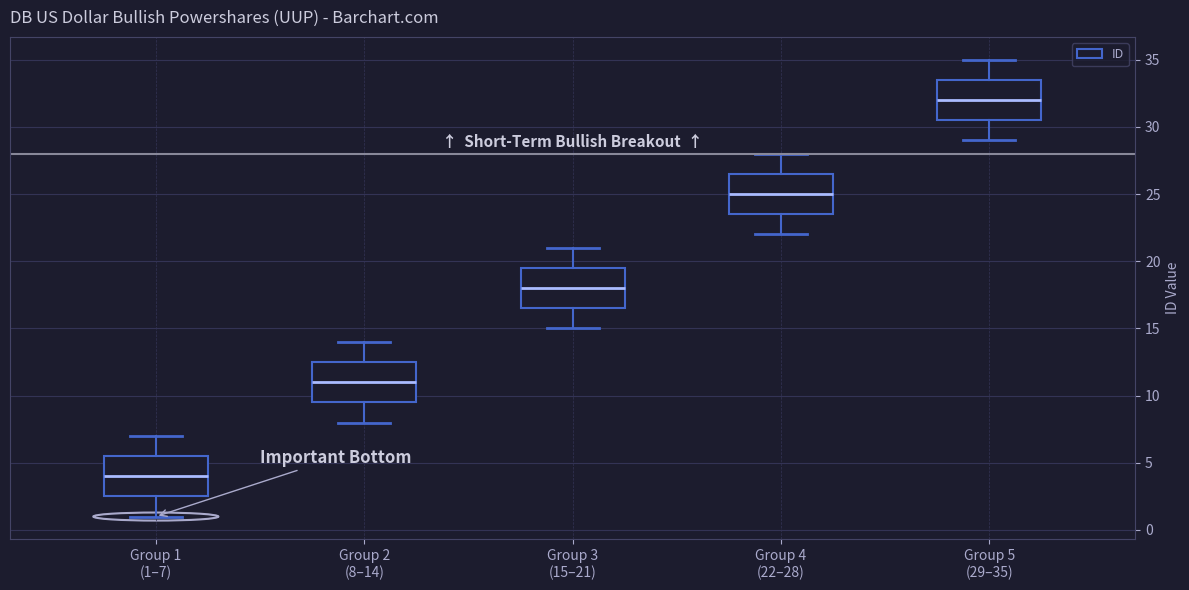

Reading left to right, read every box against the y-axis: the position of its median line, the range the box covers, and the ends of its whiskers. The values are not printed on the chart, so give them approximately, as read against the axis.

Group 1 (1–7): median 4.0, box 2.5 to 5.5, whiskers 1.0 to 7.0
Group 2 (8–14): median 11.0, box 9.5 to 12.5, whiskers 8.0 to 14.0
Group 3 (15–21): median 18.0, box 16.5 to 19.5, whiskers 15.0 to 21.0
Group 4 (22–28): median 25.0, box 23.5 to 26.5, whiskers 22.0 to 28.0
Group 5 (29–35): median 32.0, box 30.5 to 33.5, whiskers 29.0 to 35.0